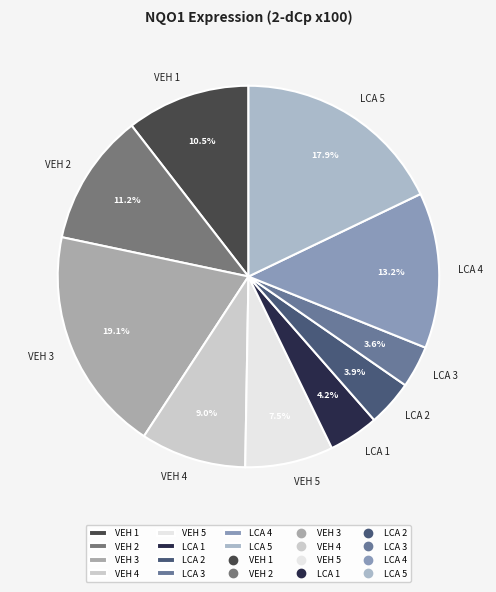

Is there a majority slice in this chart?

No